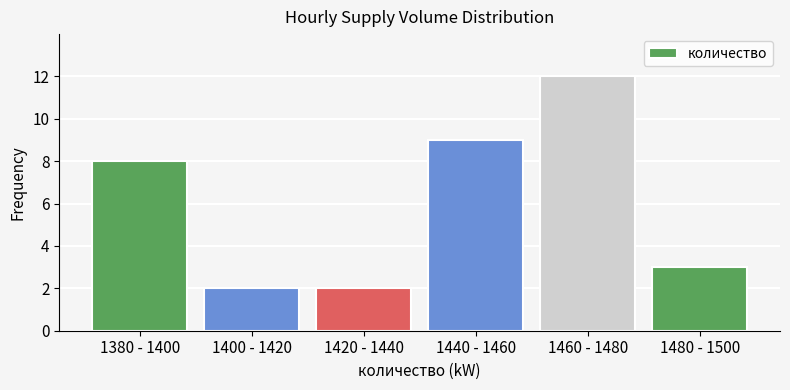

Reading left to right, extract all data points from this chart.

1380 - 1400=8	1400 - 1420=2	1420 - 1440=2	1440 - 1460=9	1460 - 1480=12	1480 - 1500=3